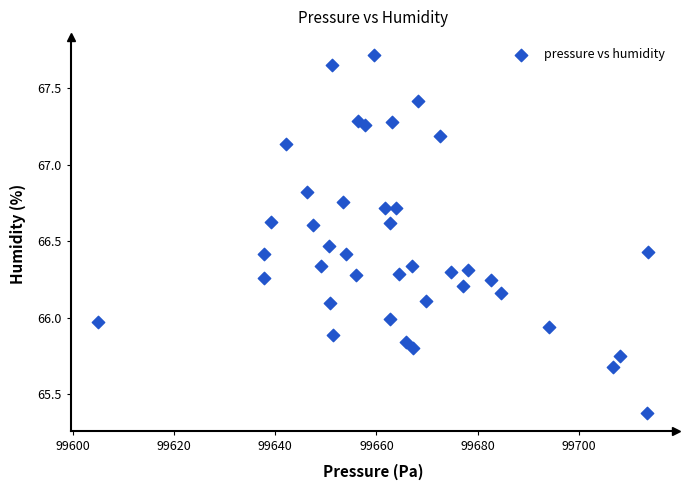

What is the range of Y values (max minus min)?

2.3